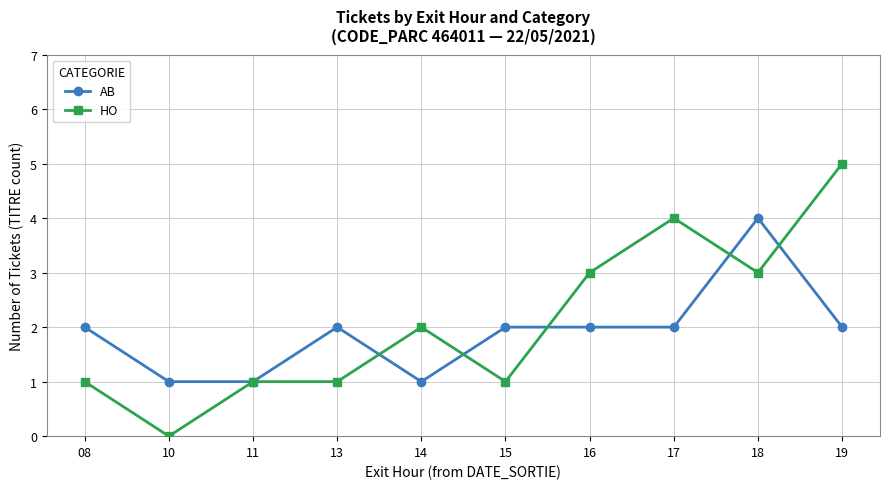

What is the value of the HO point at the 8th from the left?

4